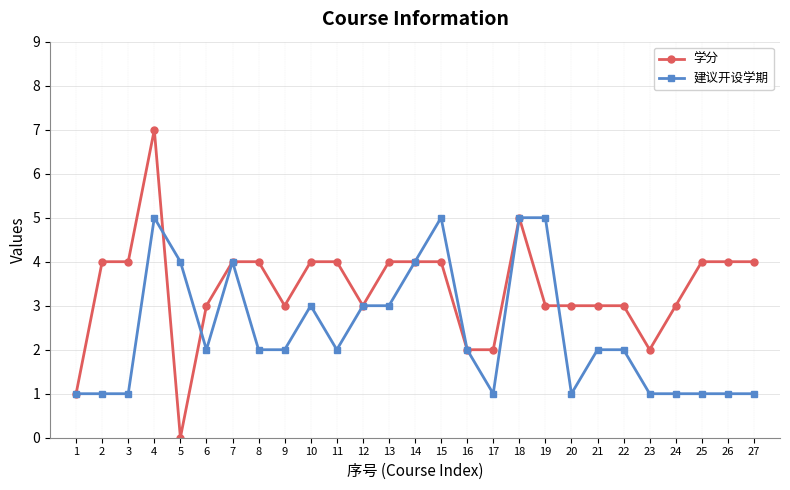

Read the 建议开设学期 value at 10.

3